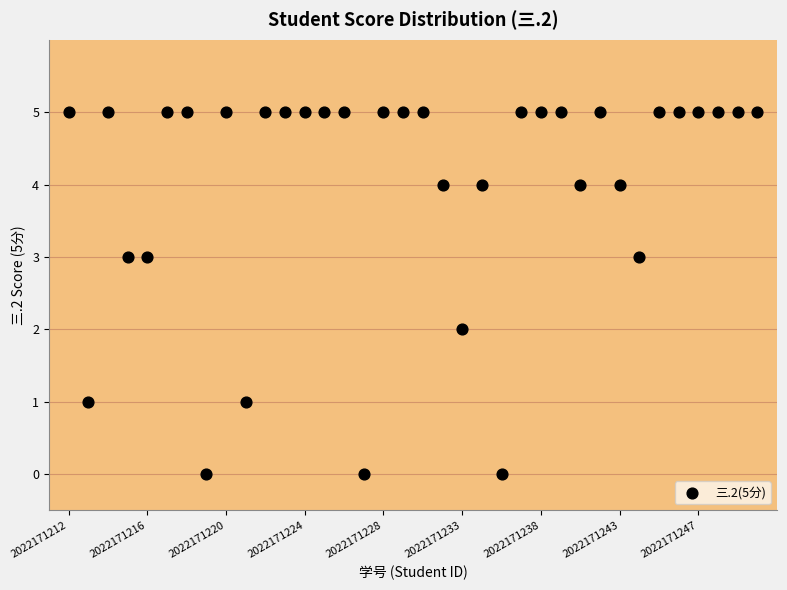

What is the range of Y values (max minus min)?

5